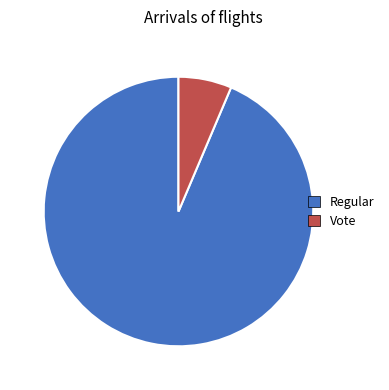

How many segments does this pie chart have?

2